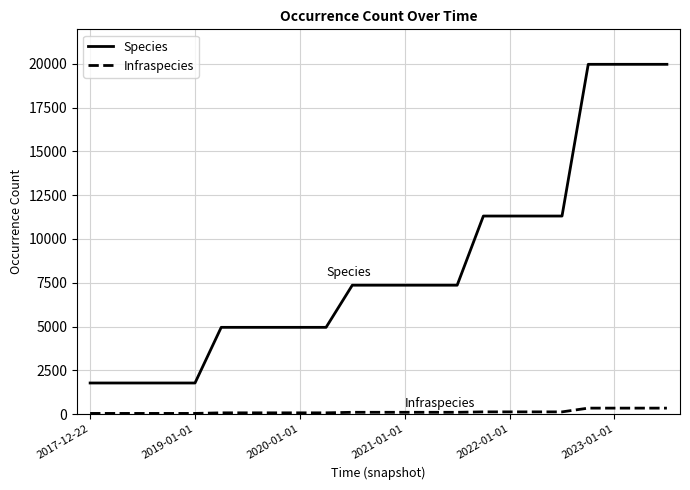

Which series has the largest range (max minus min)?

Species